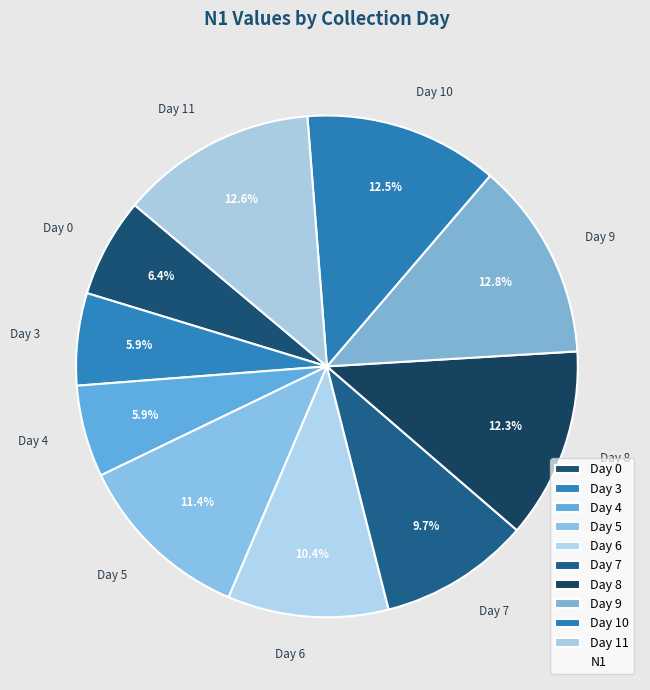

Is the sum of Day 0 and Day 10 greater than half?

No